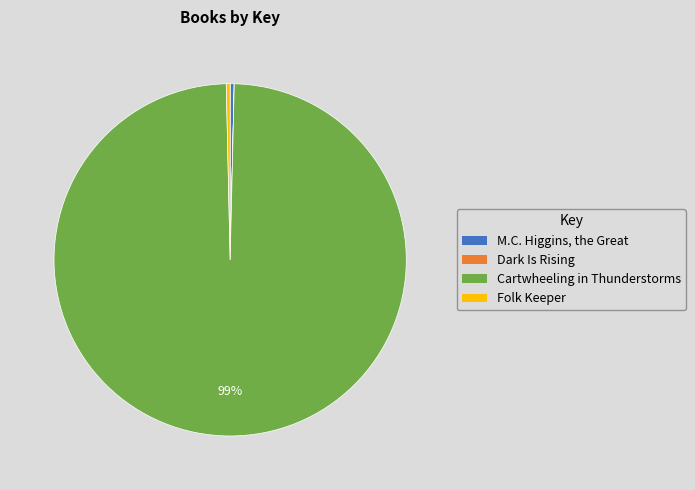

Is it true that M.C. Higgins, the Great is 12% of the pie?

False